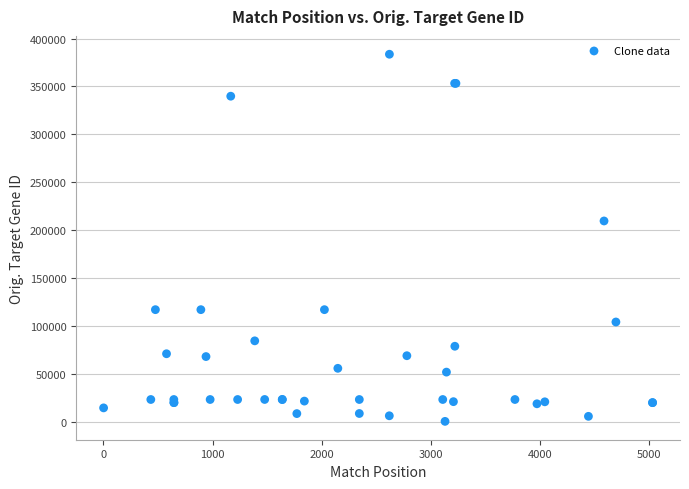

What Y value in the scatter plot is closest to 191889?

209478